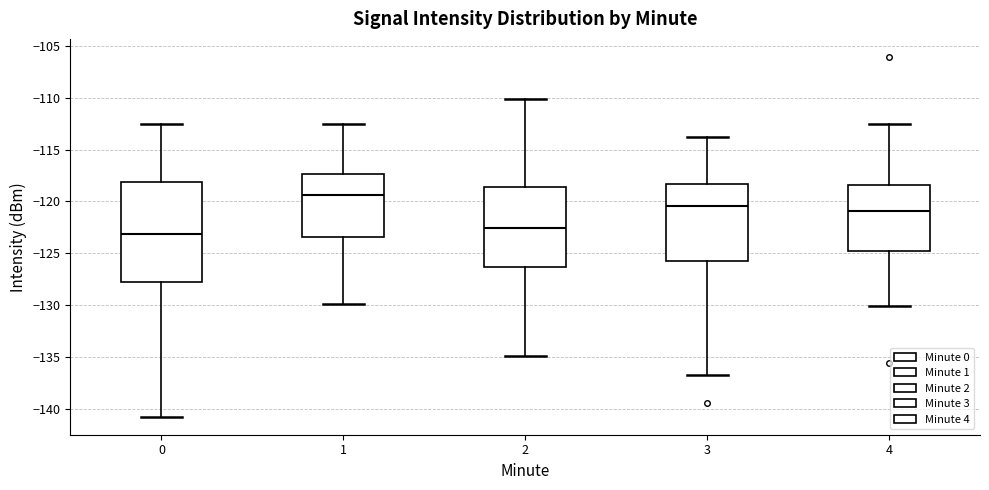

Reading left to right, read every box against the y-axis: the position of its median line, the range the box covers, and the ends of its whiskers. The values are not printed on the chart, so give them approximately, as read against the axis.

0: median -123.0, box -128.0 to -118.0, whiskers -141.0 to -112.5
1: median -119.5, box -123.5 to -117.5, whiskers -130.0 to -112.5
2: median -122.5, box -126.5 to -118.5, whiskers -135.0 to -110.0
3: median -120.5, box -126.0 to -118.5, whiskers -137.0 to -114.0
4: median -121.0, box -125.0 to -118.5, whiskers -130.0 to -112.5